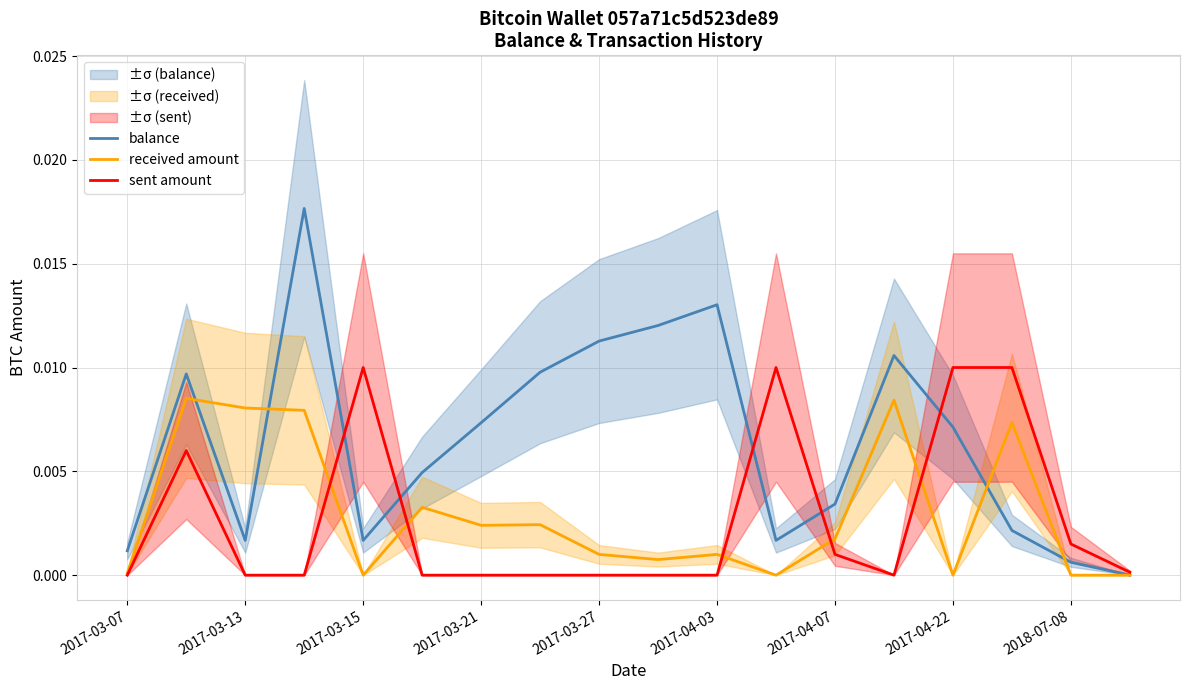

Is the value of sent amount at 2017-03-07 greater than the value of balance at 2017-03-13?

No